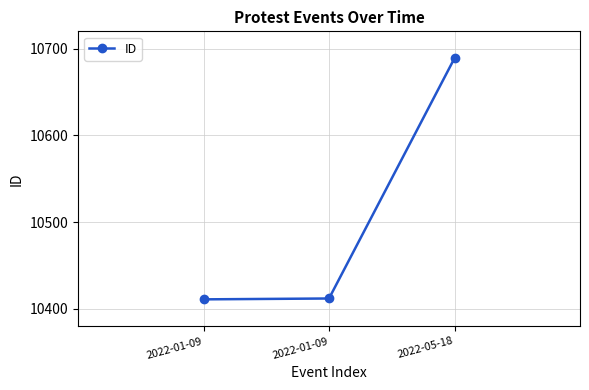

Is it true that the value at 2022-01-09 is 10412?

True